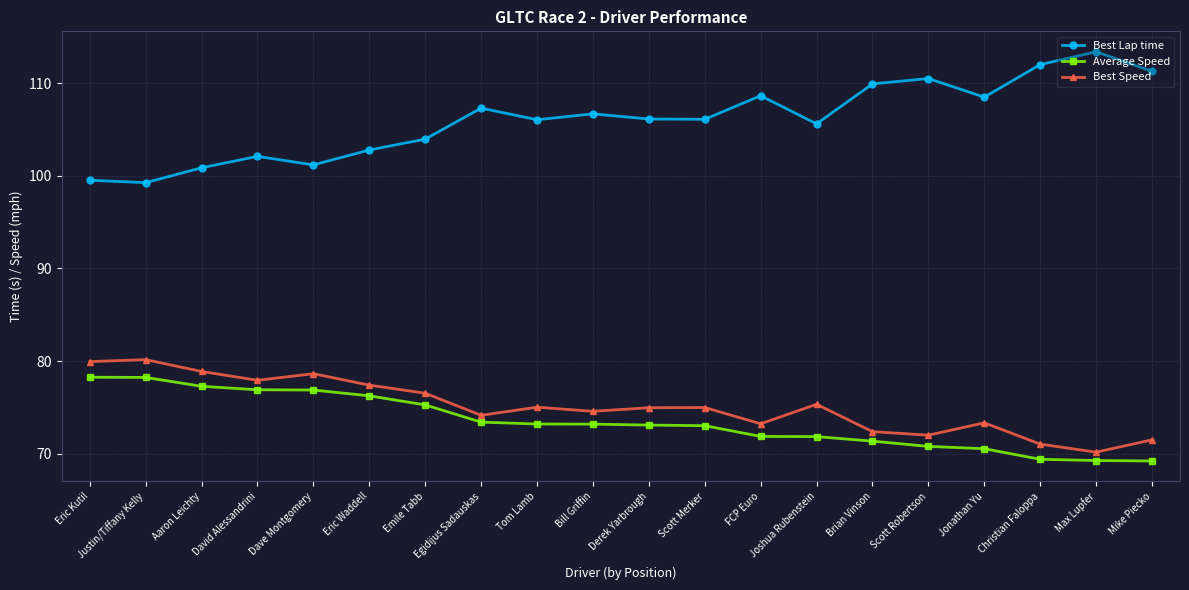

Which series has the largest total across all categories?

Best Lap time